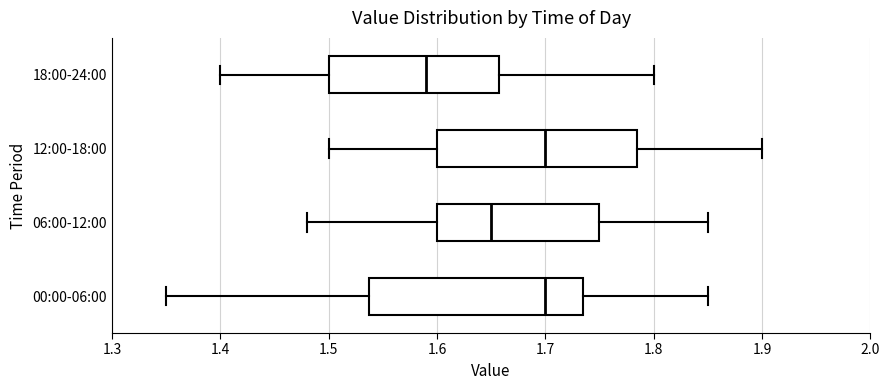

Reading bottom to top, read every box against the x-axis: the position of its median line, the range the box covers, and the ends of its whiskers. The values are not printed on the chart, so give them approximately, as read against the axis.

00:00-06:00: median 1.70, box 1.54 to 1.74, whiskers 1.35 to 1.85
06:00-12:00: median 1.65, box 1.60 to 1.75, whiskers 1.48 to 1.85
12:00-18:00: median 1.70, box 1.60 to 1.79, whiskers 1.50 to 1.90
18:00-24:00: median 1.59, box 1.50 to 1.66, whiskers 1.40 to 1.80